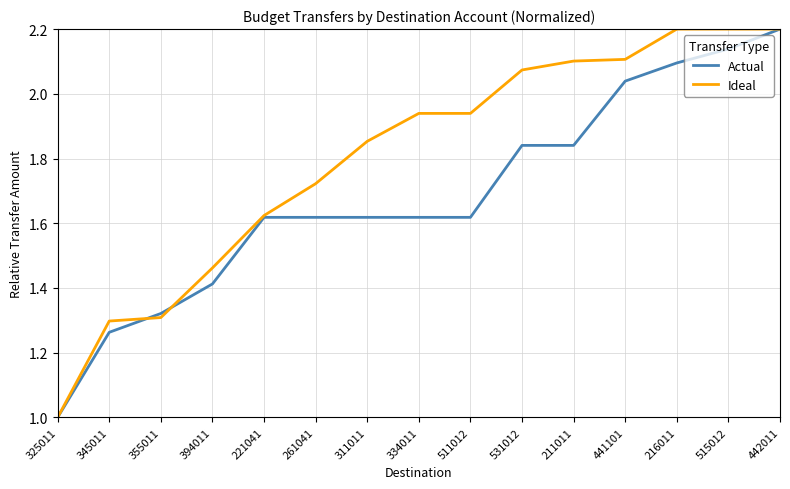

What is the sum of the Ideal values at 345011 and 211011?

3.4